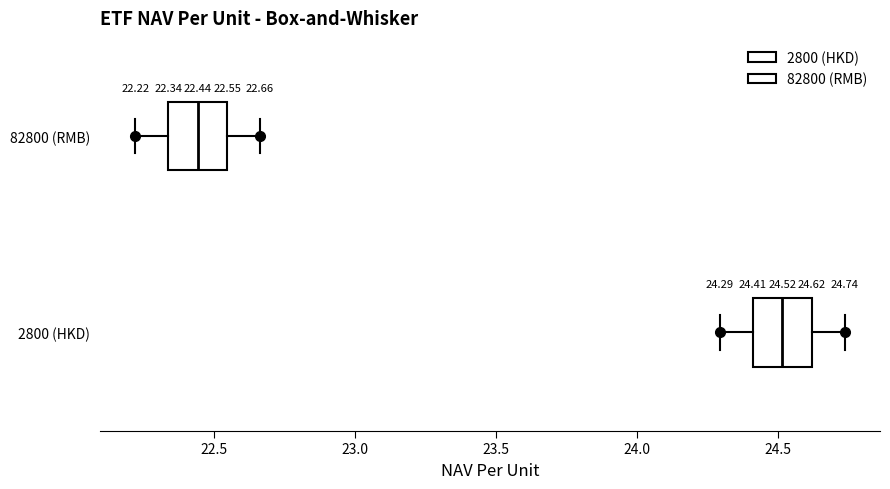

Which box's median line is the furthest to the left?

82800 (RMB)